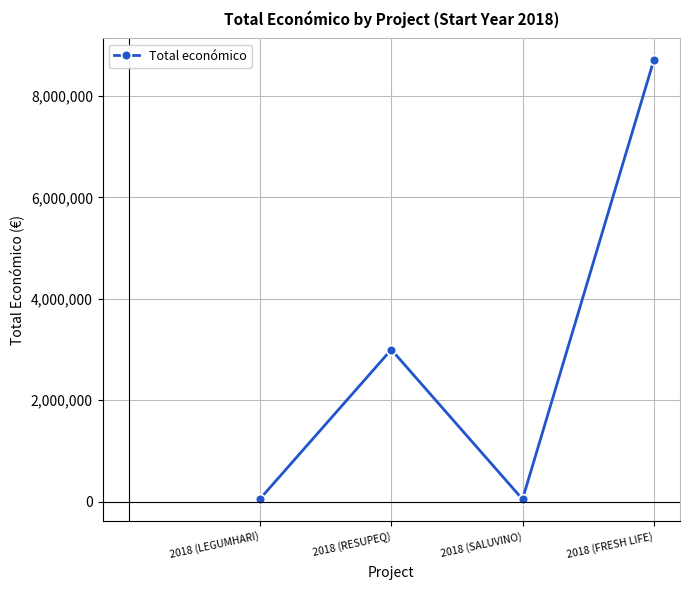

How many interior local peaks (higher than both neighbors) does the data have?

1